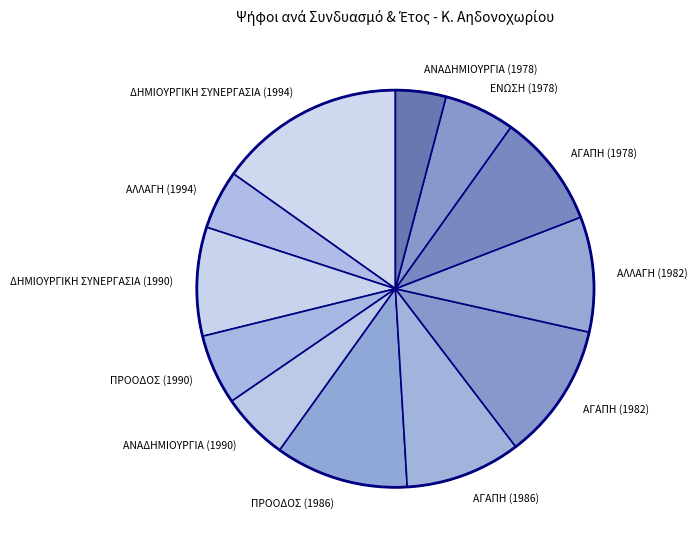

Does ΑΛΛΑΓΗ (1994) account for over 50% of the chart?

No